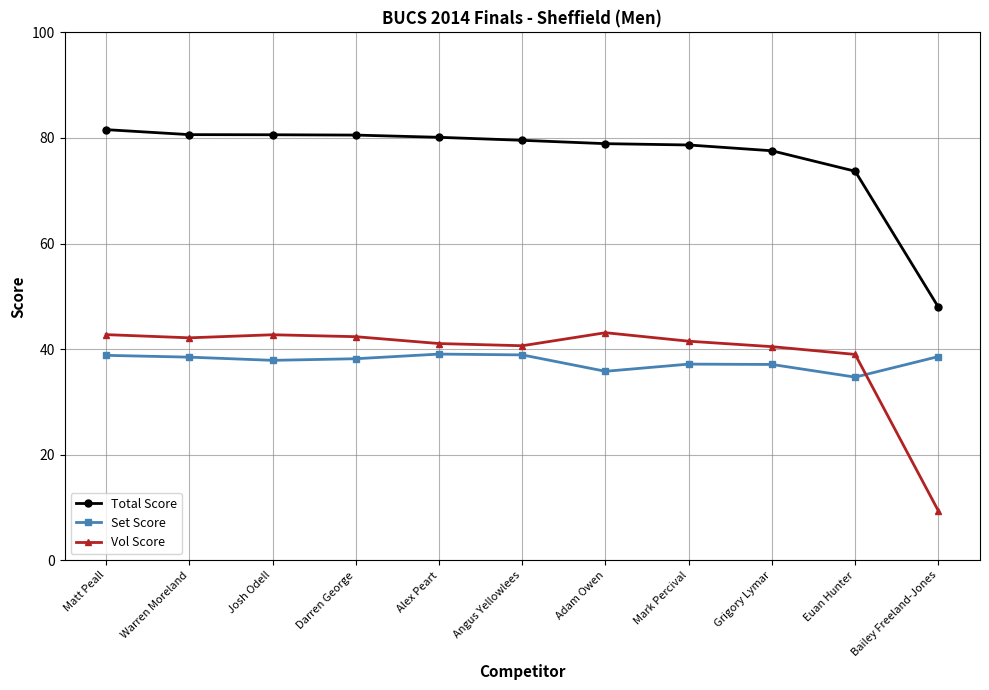

True or false: Set Score and Vol Score cross at least once.

True